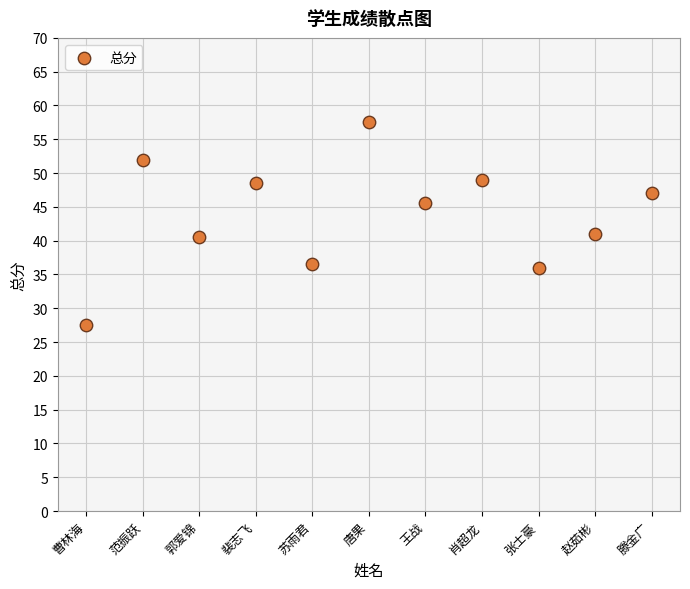

What is the average Y value?

43.7